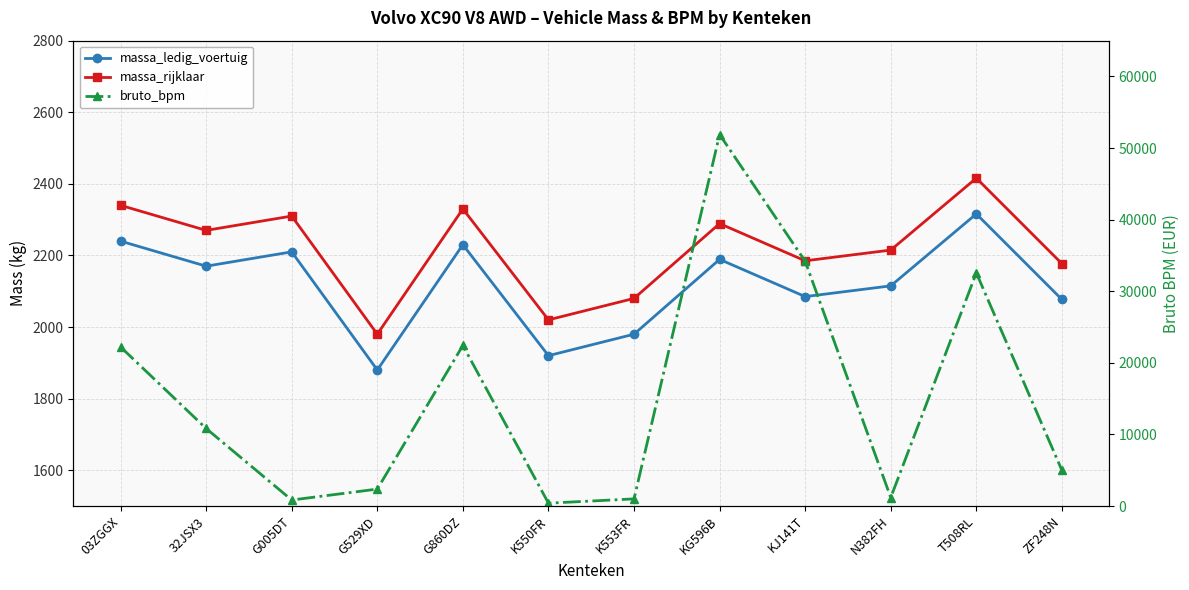

True or false: massa_rijklaar has a value of 2340 at 03ZGGX.

True